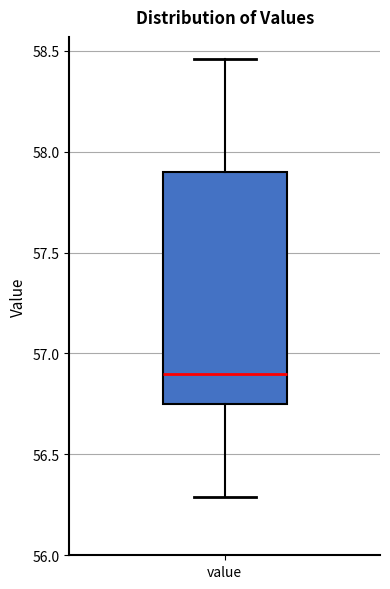

Where does the median line of the box for value sit on the y-axis? The values are not printed on the chart, so give them approximately, as read against the axis.

56.90